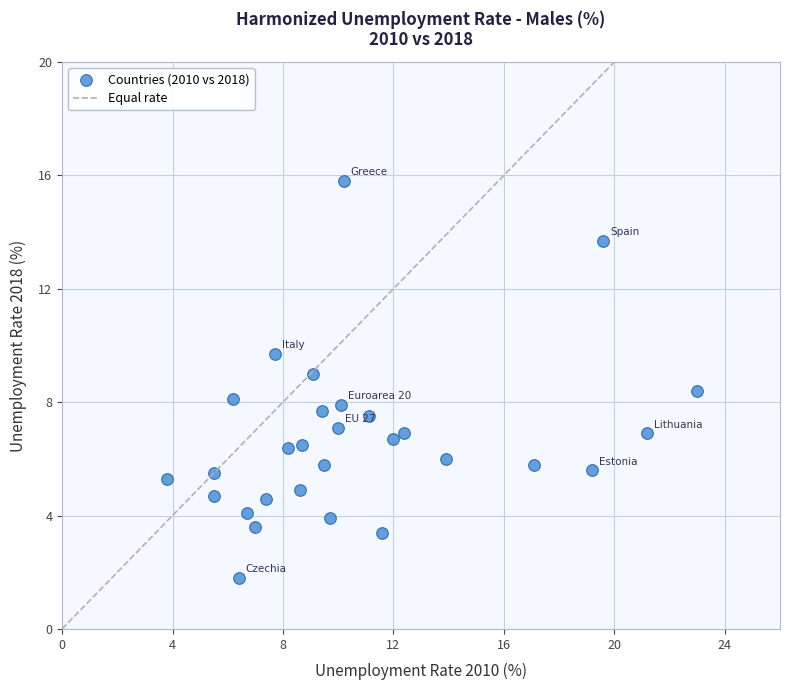

What is the range of X values (max minus min)?

19.2